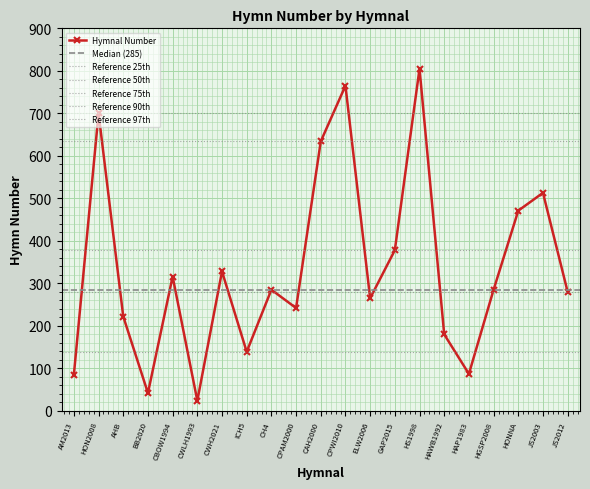

How many interior local valleys (lower than both neighbors) does the data have?

6